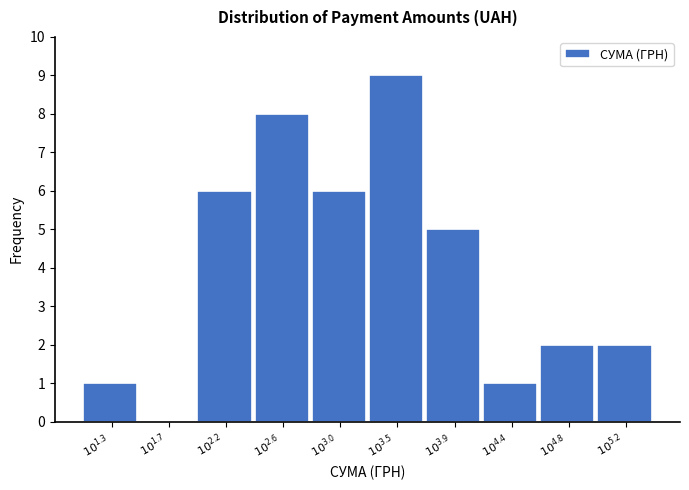

What is the greatest value displayed?

9